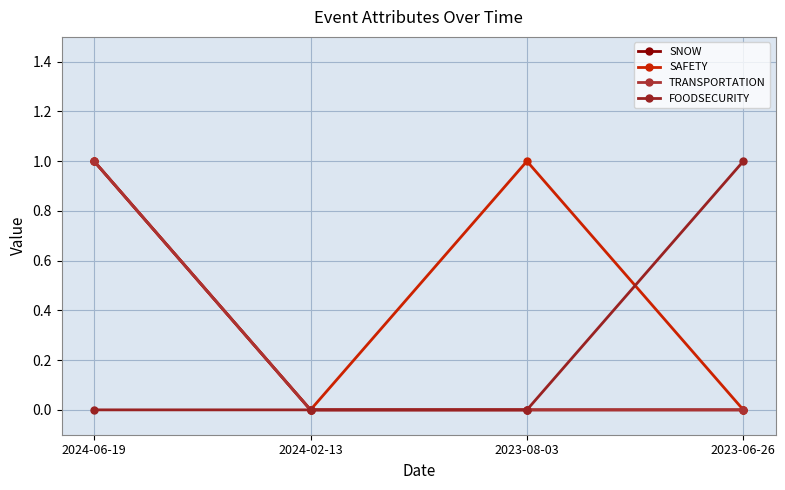

How many values in the TRANSPORTATION series exceed 0?

1